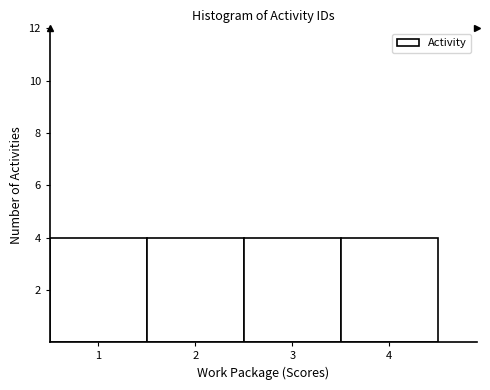

Reading left to right, transcribe this chart: for each bar, give the range it covers on the x-axis and its height. The values are not printed on the chart, so give them approximately, as read against the axis.

0.5 to 1.5: 4
1.5 to 2.5: 4
2.5 to 3.5: 4
3.5 to 4.5: 4